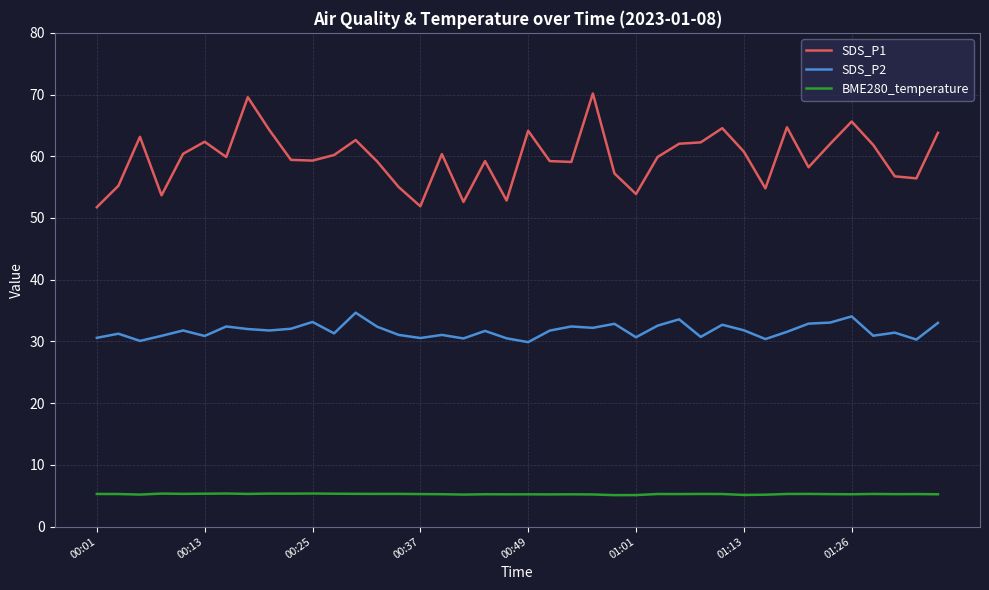

List the series in order of their peak value, highest first.

SDS_P1, SDS_P2, BME280_temperature